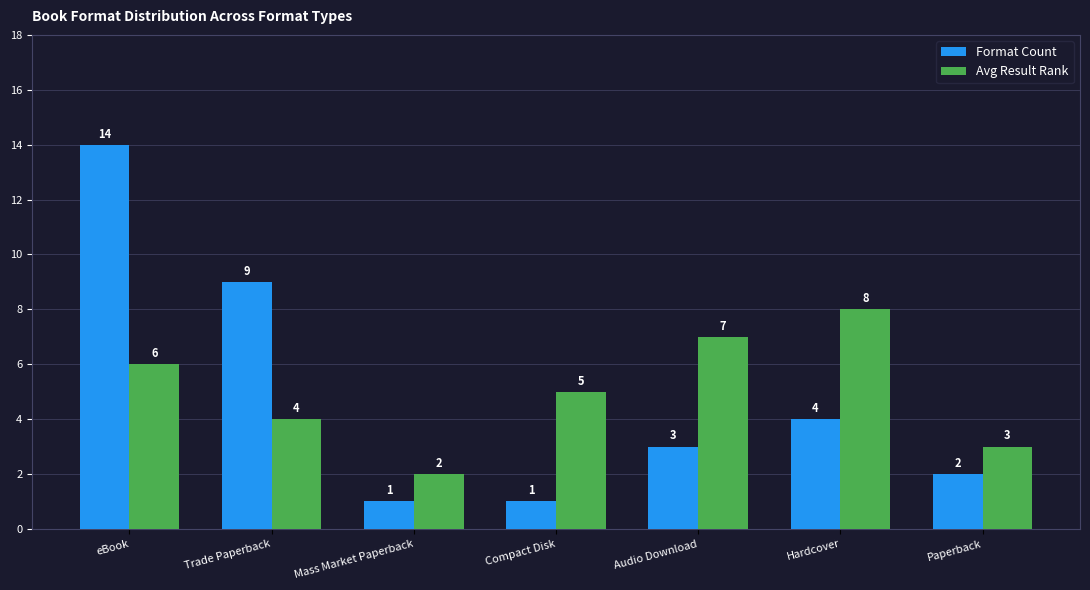

Is it true that Avg Result Rank equals 1 at Paperback?

False